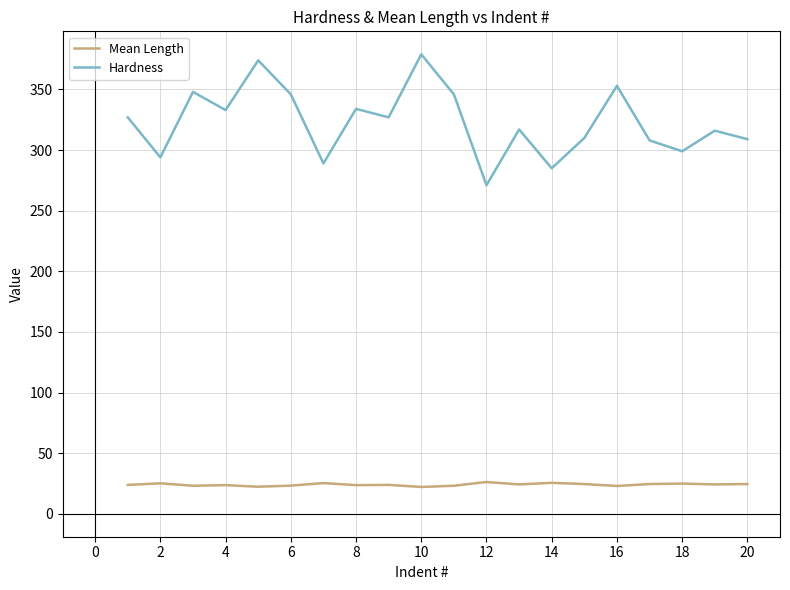

Which series has the largest total across all categories?

Hardness